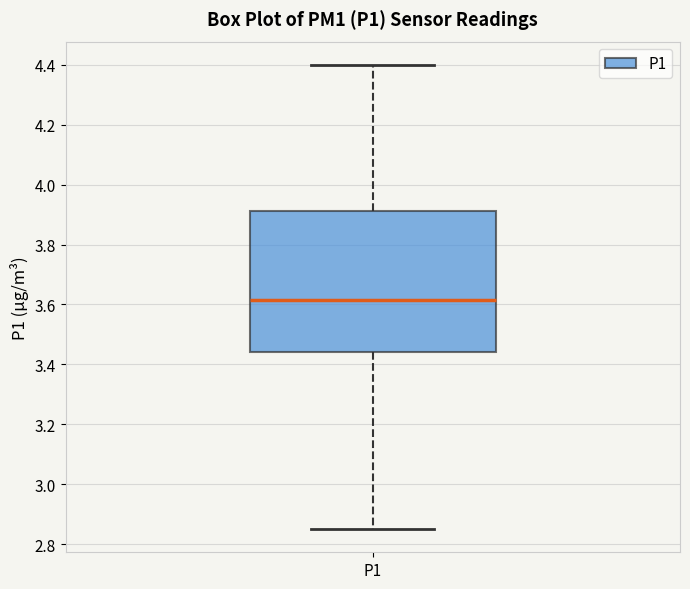

Transcribe this box plot: give where the median line is, the range the box spans, and where the two whiskers end, as read against the y-axis. The values are not printed on the chart, so give them approximately, as read against the axis.

median 3.62, box 3.44 to 3.92, whiskers 2.86 to 4.40